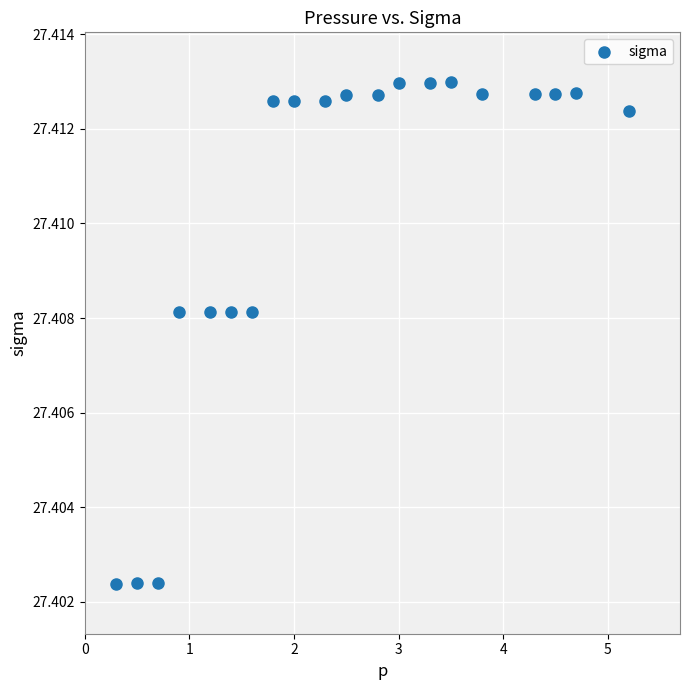

What is the range of X values (max minus min)?

4.9